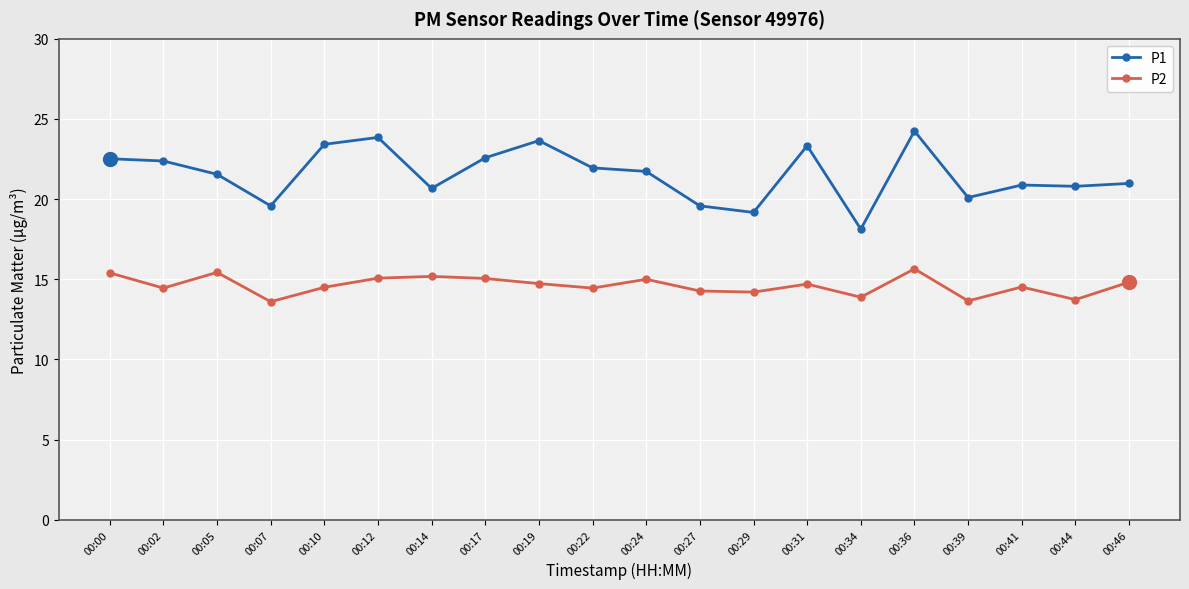

True or false: P1 has more than 0 points higher than both neighbors.

True